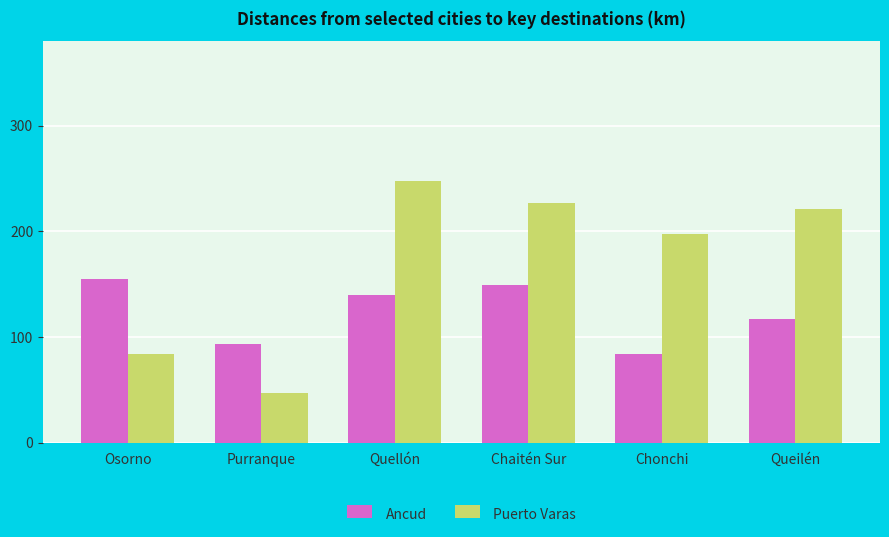

Which series changed the most between Chonchi and Queilén?

Ancud